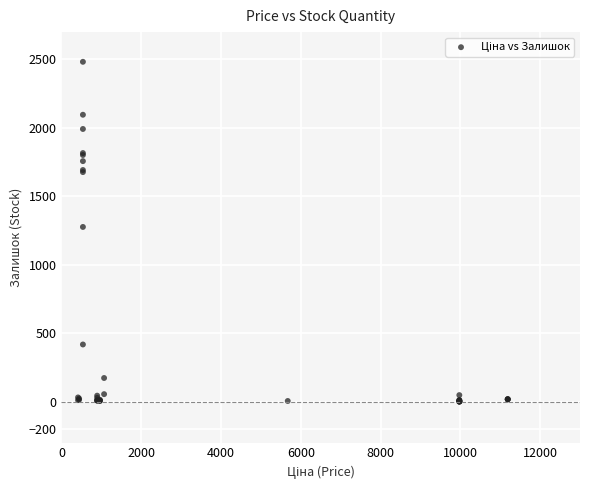

What Y value in the scatter plot is closest to 1241?

1276